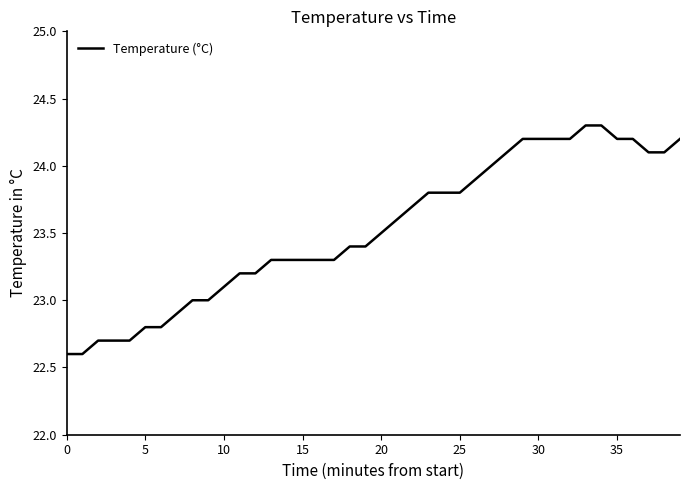

Does the chart have visible grid lines?

No